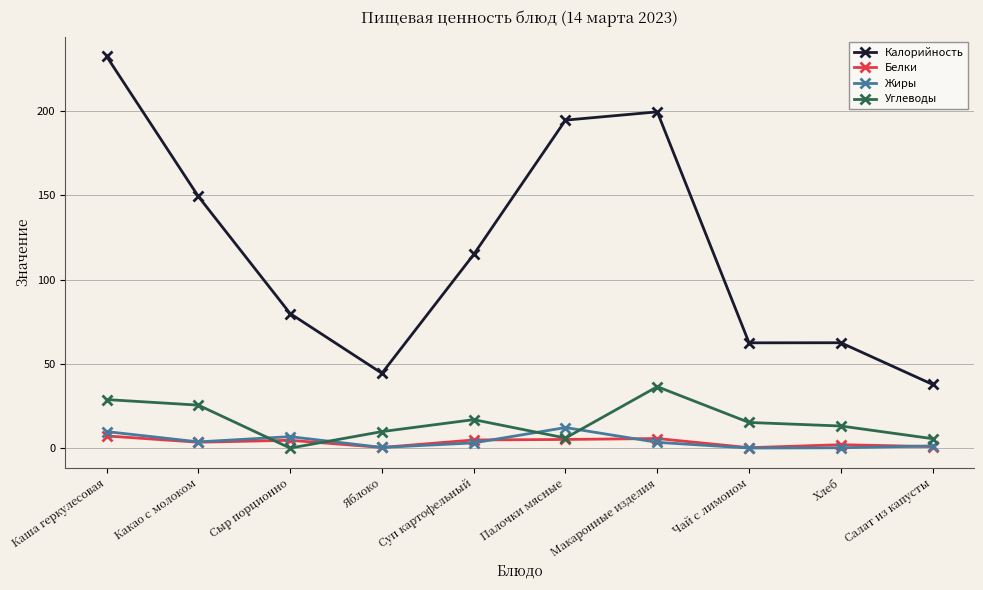

In Жиры, how many points are higher than both neighbors (excluding endpoints)?

2